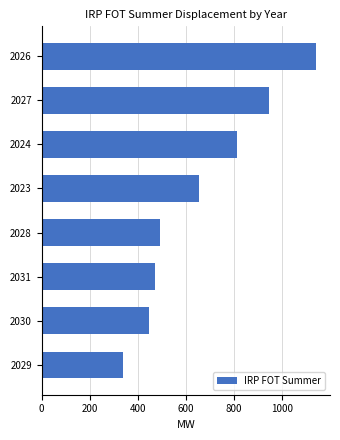

What is the difference between the maximum and minimum values?

803.8